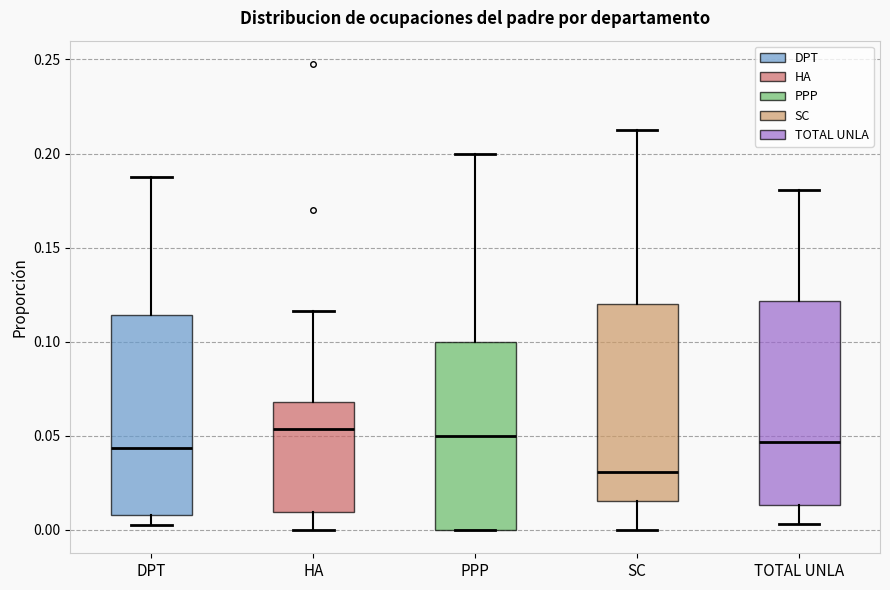

Reading left to right, read every box against the y-axis: the position of its median line, the range the box covers, and the ends of its whiskers. The values are not printed on the chart, so give them approximately, as read against the axis.

DPT: median 0.045, box 0.010 to 0.115, whiskers 0.005 to 0.190
HA: median 0.055, box 0.010 to 0.070, whiskers 0.000 to 0.115
PPP: median 0.050, box 0.000 to 0.100, whiskers 0.000 to 0.200
SC: median 0.030, box 0.015 to 0.120, whiskers 0.000 to 0.210
TOTAL UNLA: median 0.045, box 0.015 to 0.120, whiskers 0.005 to 0.180